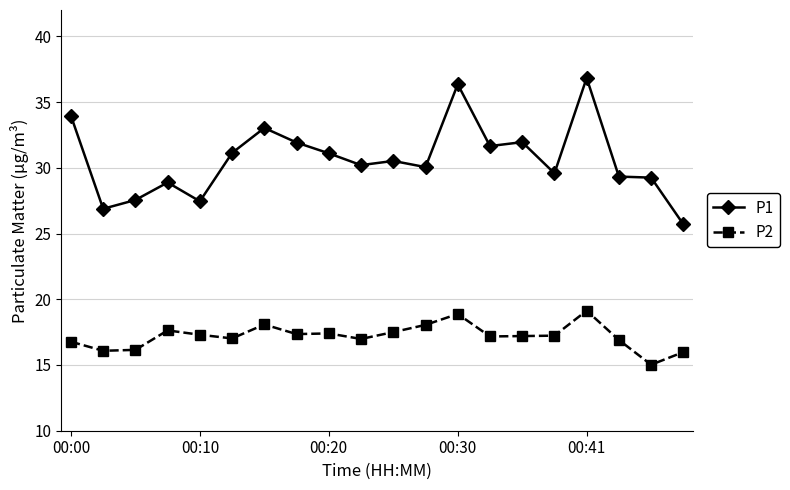

What is the greatest value displayed?

36.8